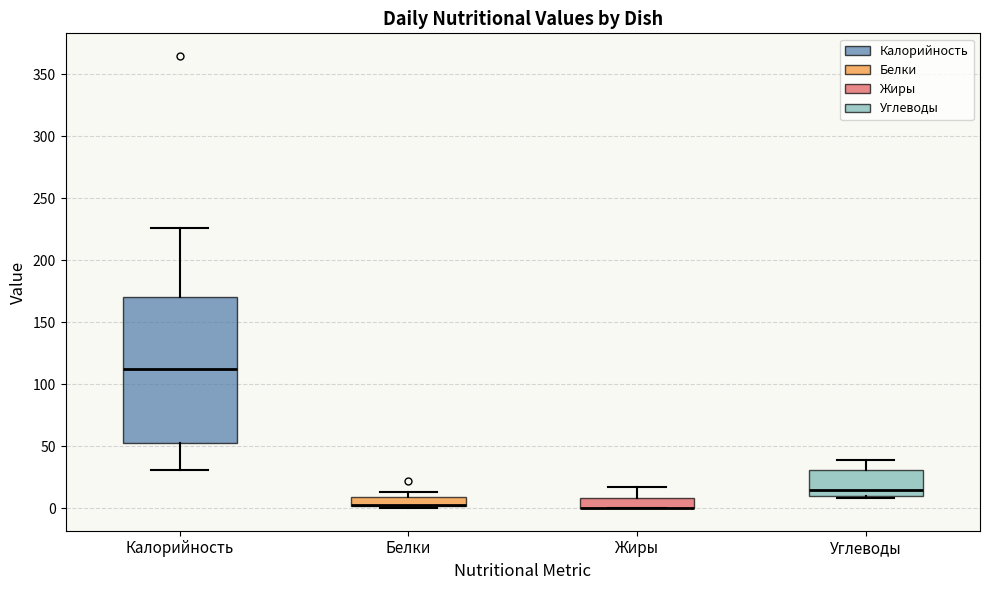

Where does the lower whisker of the box for Калорийность end on the y-axis? The values are not printed on the chart, so give them approximately, as read against the axis.

30